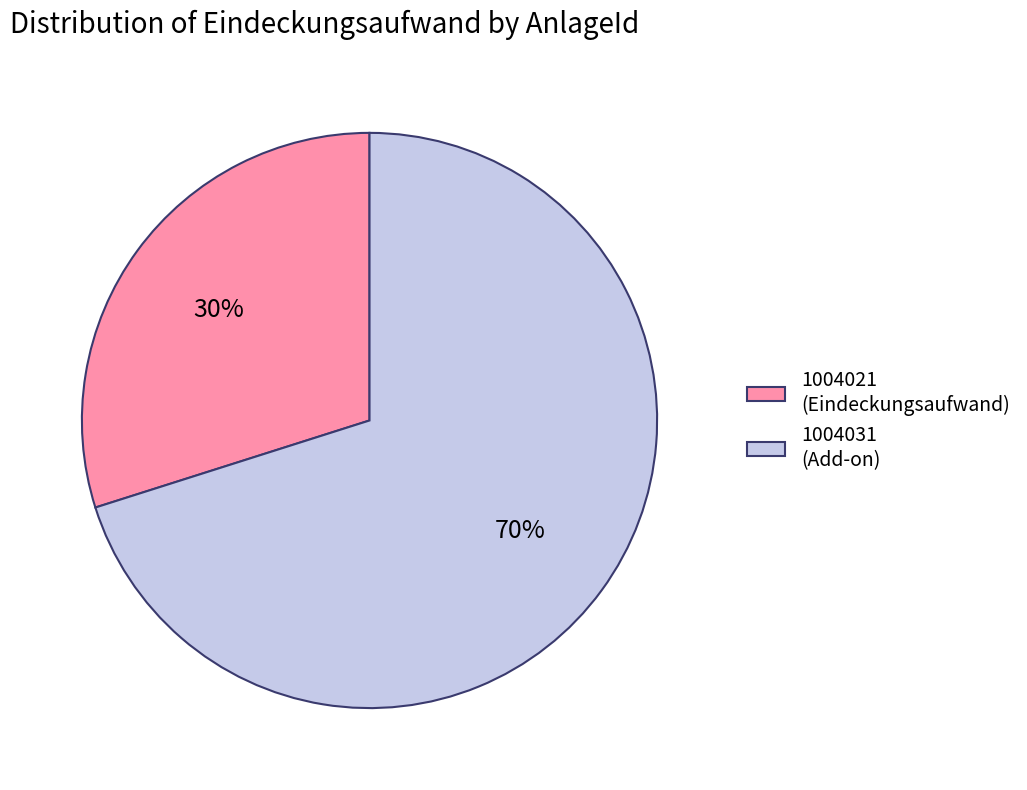

To the nearest percent, what is the difference between the 1004031 and 1004021 slice percentages?

40%